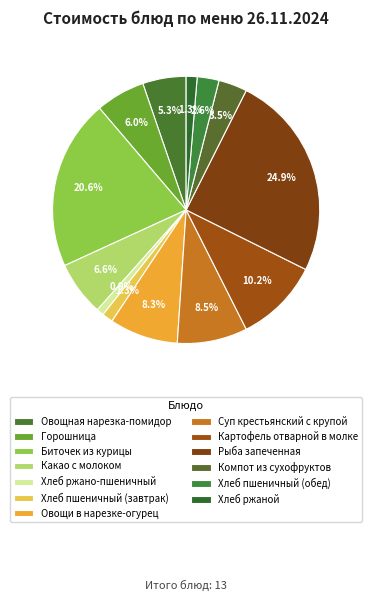

Which slice is the largest?

Рыба запеченная